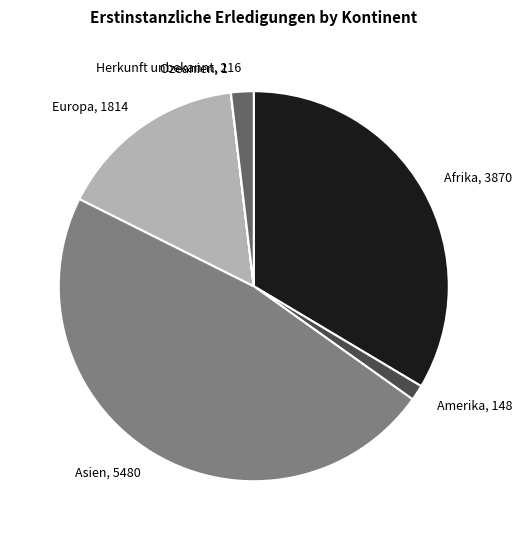

To the nearest percent, what is the difference between the largest and smallest slice percentages?

48%